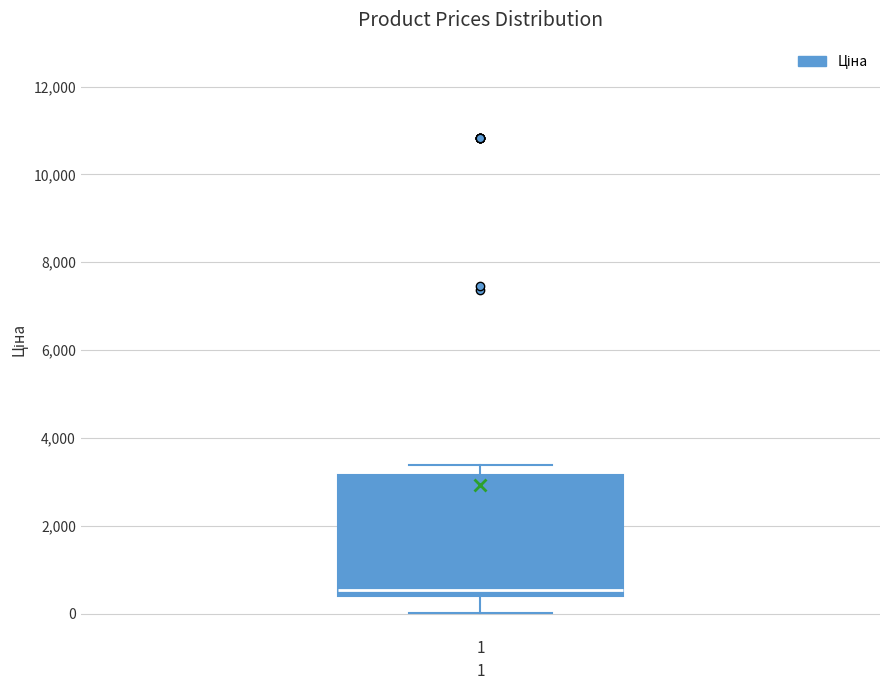

Read this box plot against the y-axis: the position of the median line, the range covered by the box, and the ends of both whiskers. The values are not printed on the chart, so give them approximately, as read against the axis.

median 600, box 400 to 3200, whiskers 0 to 3400